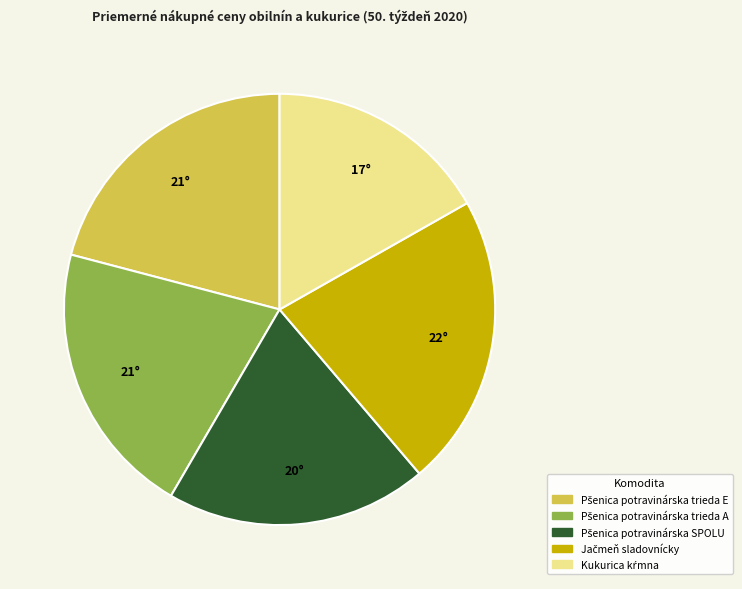

Does any single category account for the majority?

No